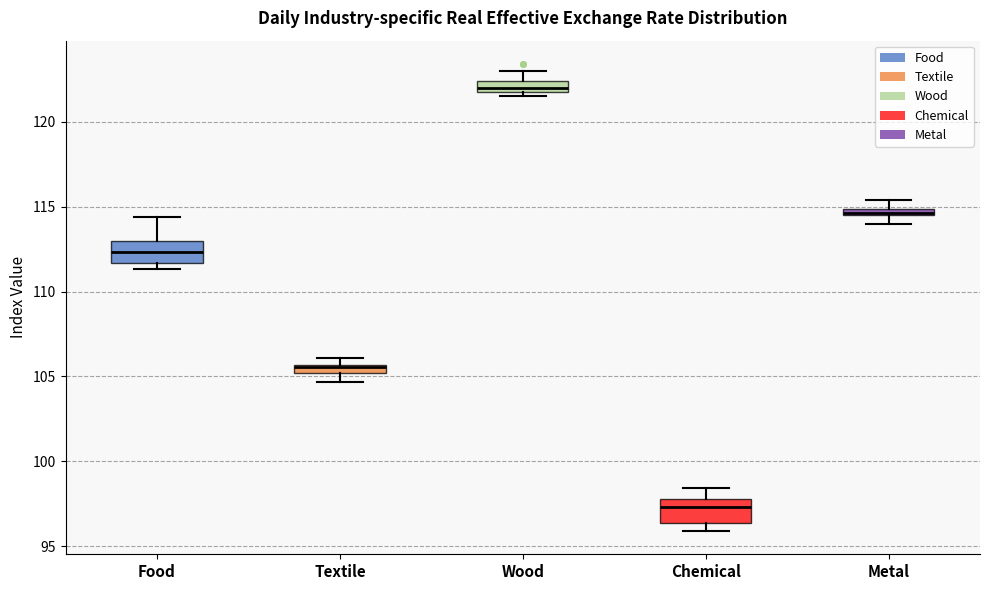

Where does the median line of the box for Wood sit on the y-axis? The values are not printed on the chart, so give them approximately, as read against the axis.

122.0